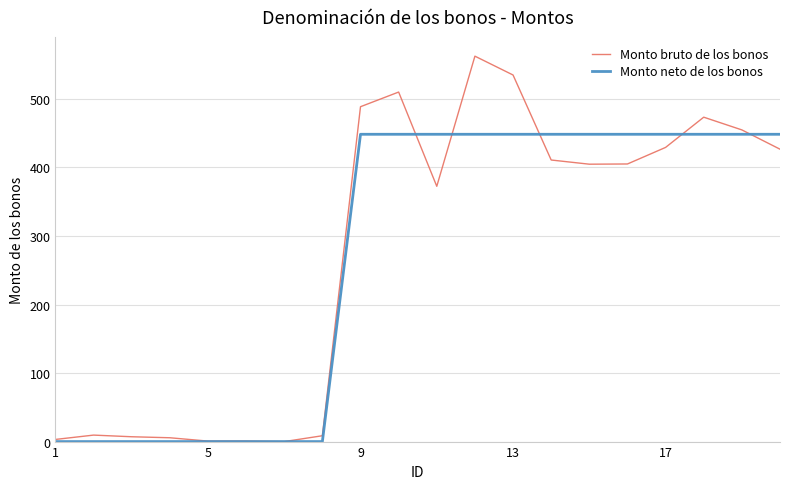

Which series has the widest spread of values?

Monto bruto de los bonos